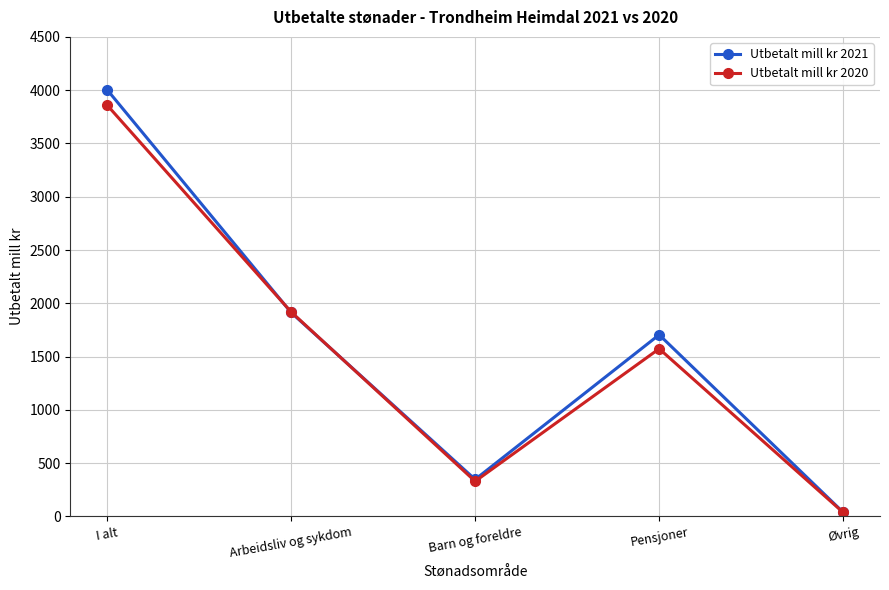

At how many categories does at least one series exceed 1249?

3